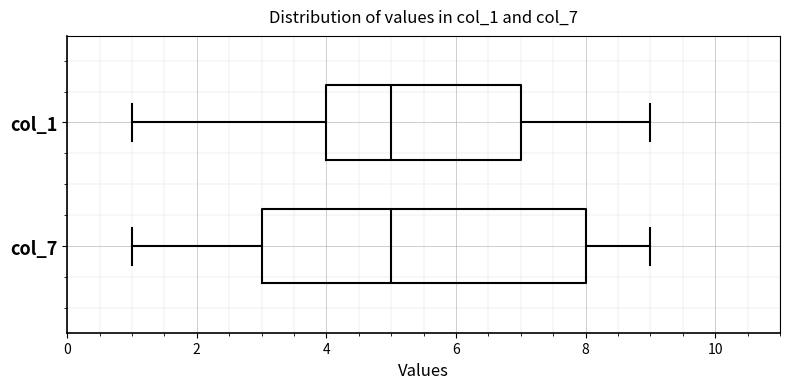

Where does the right whisker of the box for col_1 end on the x-axis? The values are not printed on the chart, so give them approximately, as read against the axis.

9